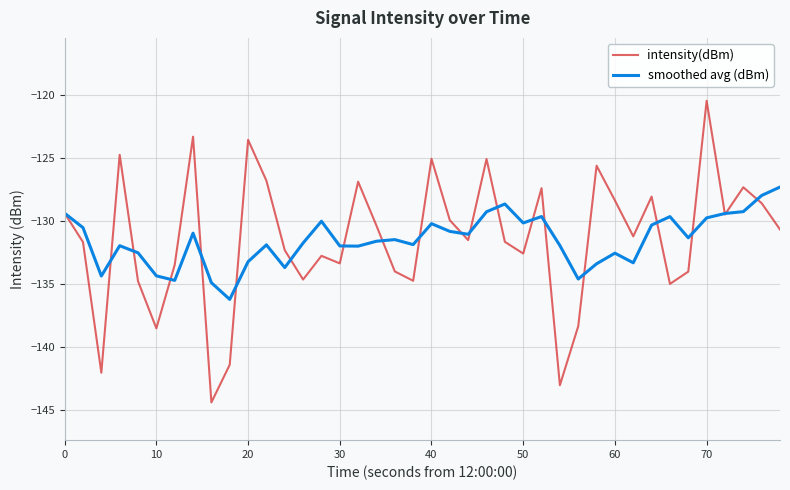

How many lines are shown in the chart?

2